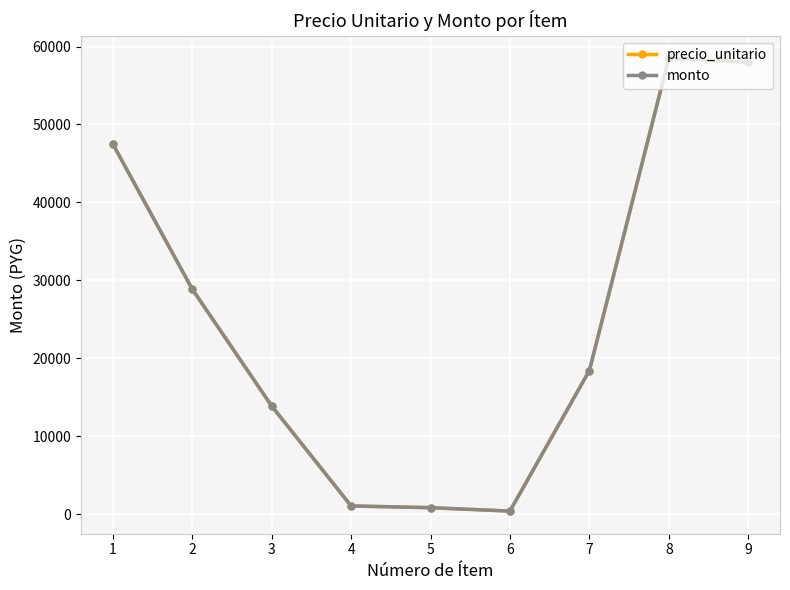

At how many categories does at least one series exceed 16087?

5